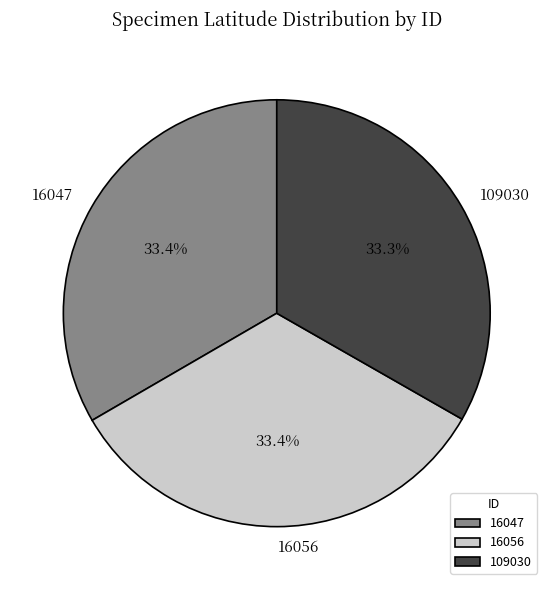

What percentage is the 109030 slice, to the nearest percent?

33%